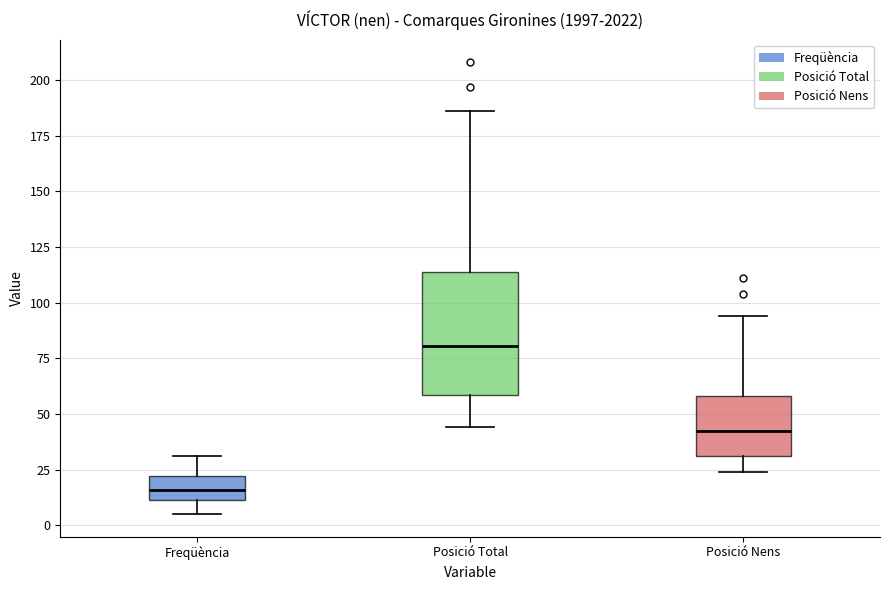

Comparing the boxes themselves (not the whiskers), which one is the tallest?

Posició Total